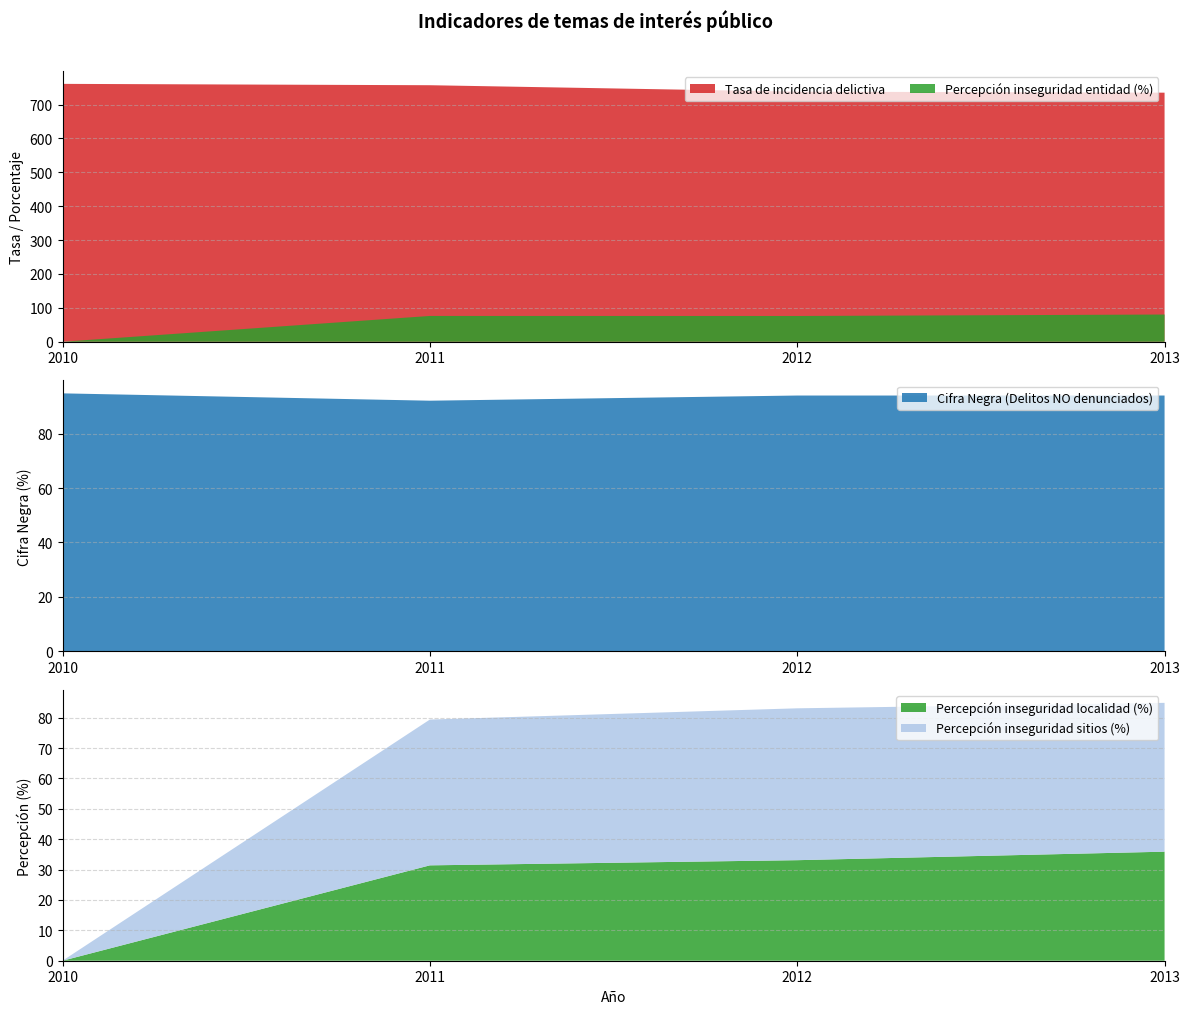

Reading right to left, what are all the values shown in this chart?

Tasa de incidencia delictiva: 2013=735.0	2012=738.0	2011=757.0	2010=761.0
Cifra Negra (Delitos NO denunciados): 2013=94.0	2012=94.0	2011=92.1	2010=94.8
Percepcion inseguridad entidad: 2013=80.3	2012=76.0	2011=76.1	2010=0.0
Percepcion inseguridad localidad: 2013=35.9	2012=33.1	2011=31.4	2010=0.0
Percepcion inseguridad sitios: 2013=49.0	2012=50.0	2011=48.0	2010=0.0